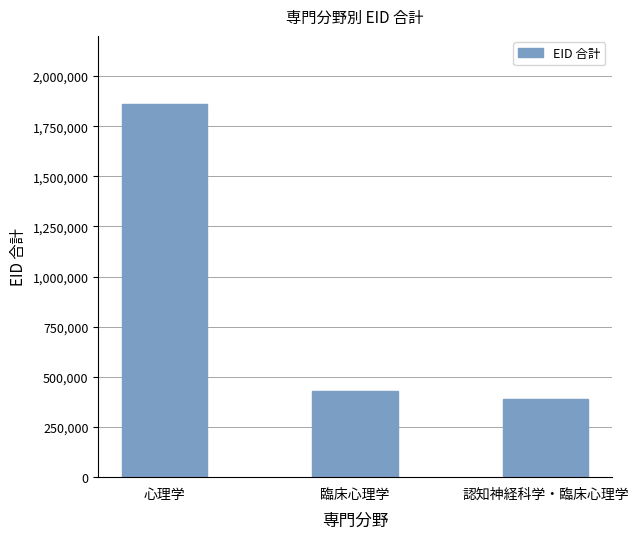

What is the approximate value at 臨床心理学, to the nearest 100?

427700